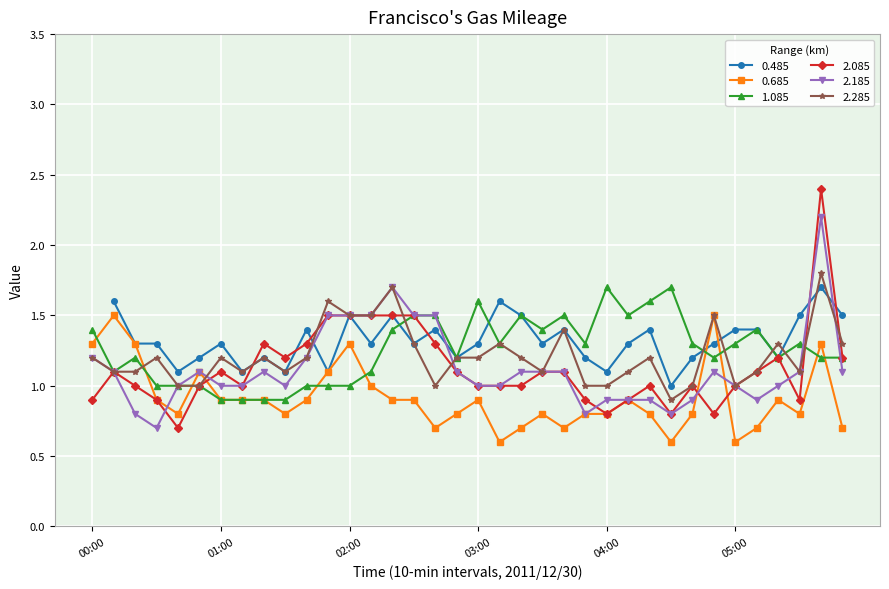

What is the sum of all 2.285 values?

43.7